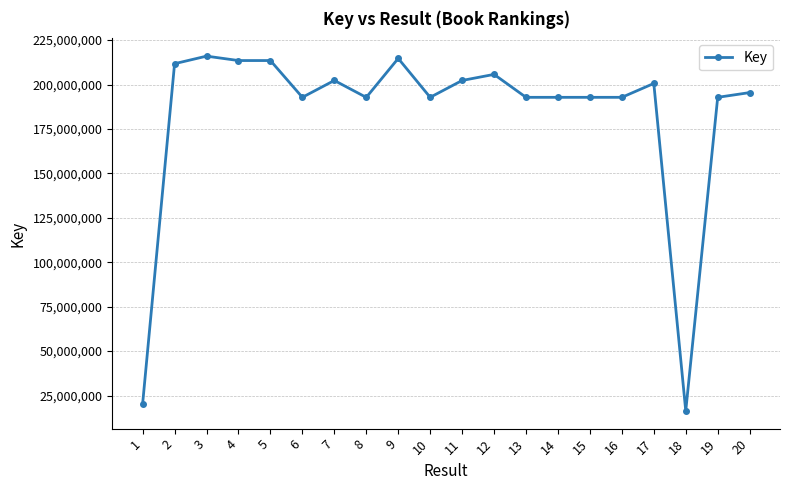

What is the change in value from 9 to 15?

-21895044